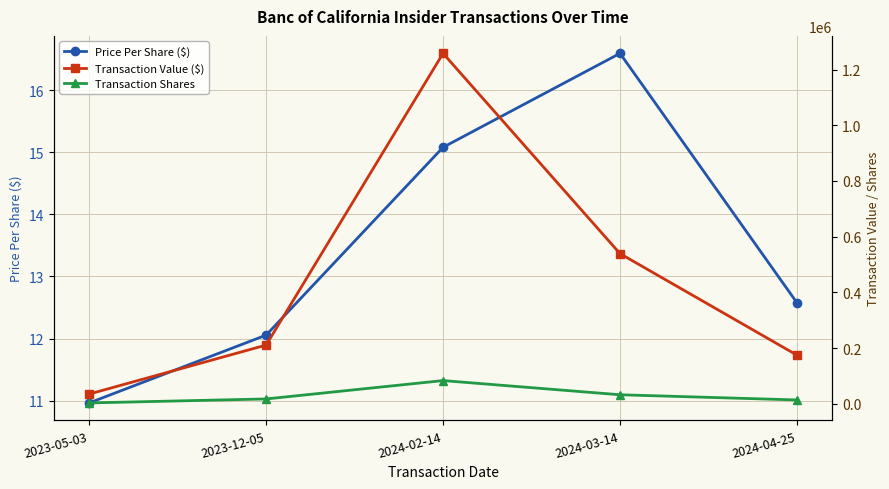

How many interior local peaks does the Transaction Shares series have?

1